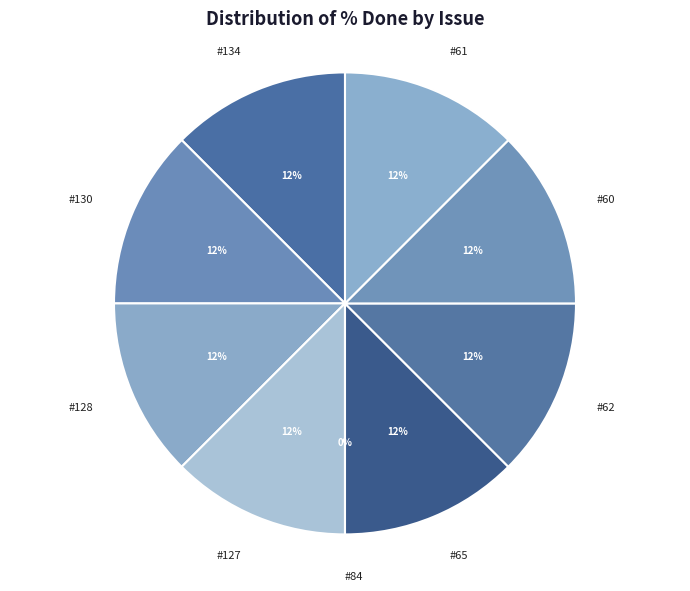

What percentage is the #128 slice, to the nearest percent?

12%